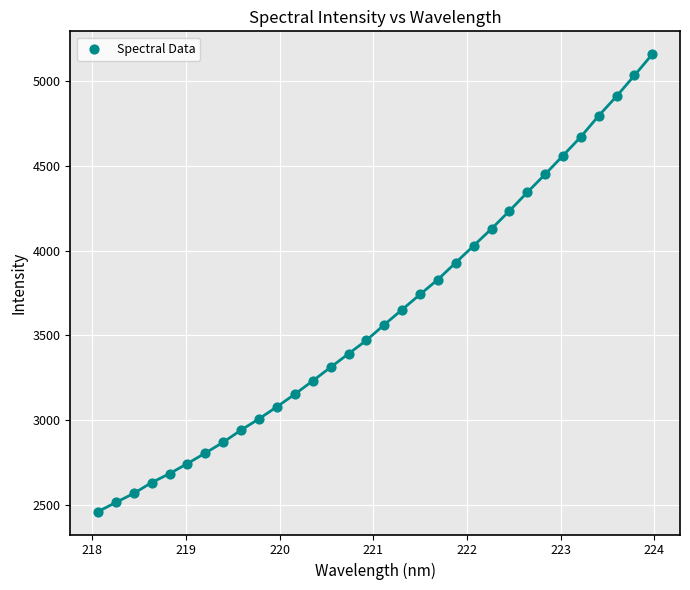

What is the range of X values (max minus min)?

5.9